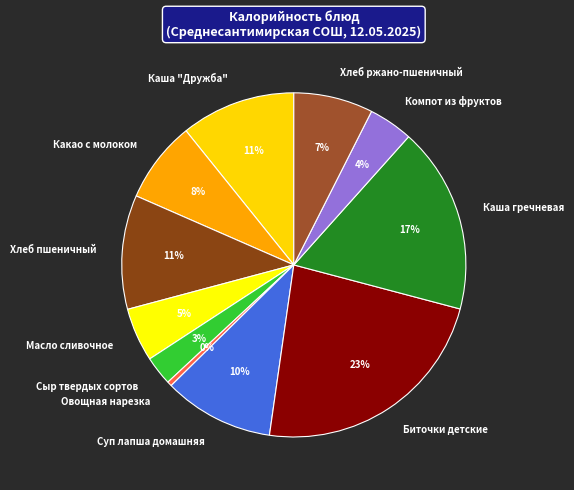

Is the sum of Масло сливочное and Каша гречневая greater than half?

No